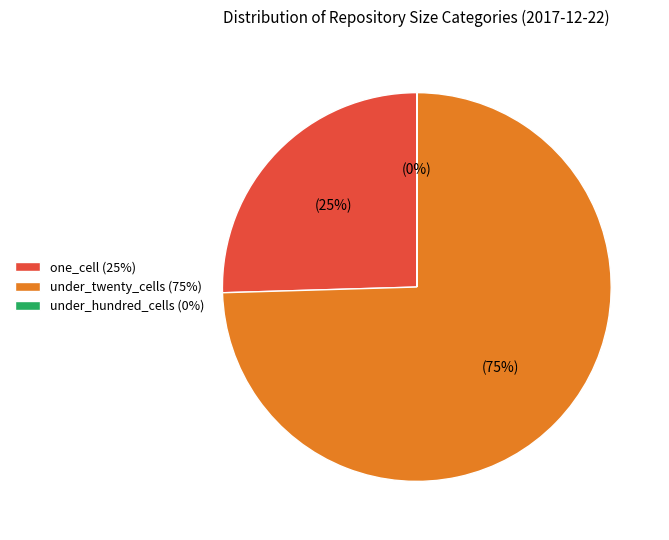

To the nearest percent, what is the average slice percentage?

33%